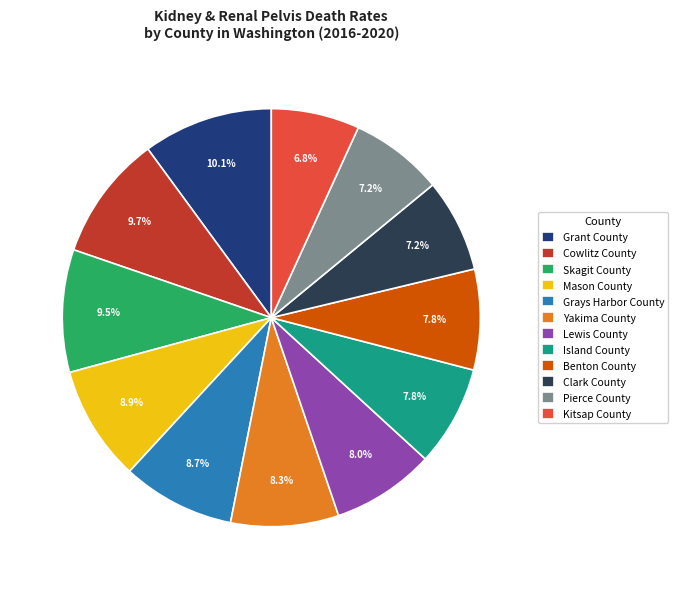

Does any single category account for the majority?

No